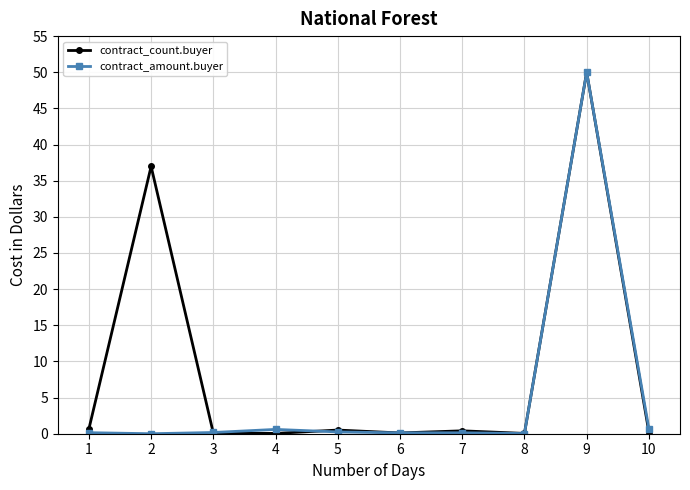

At which category is the sum across all series the highest?

9